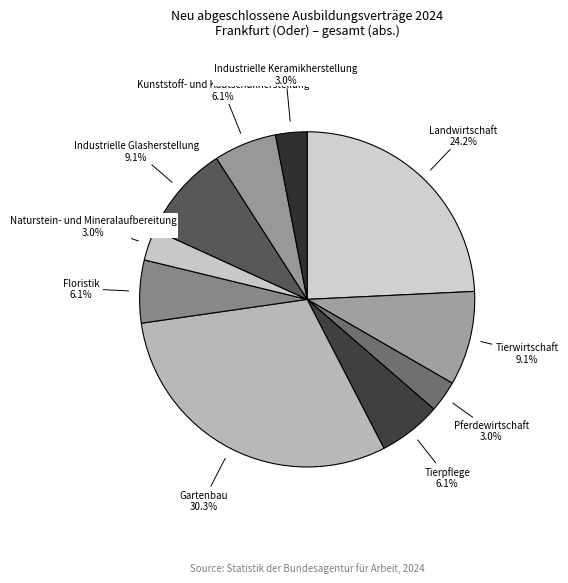

How many slices are in this pie chart?

10